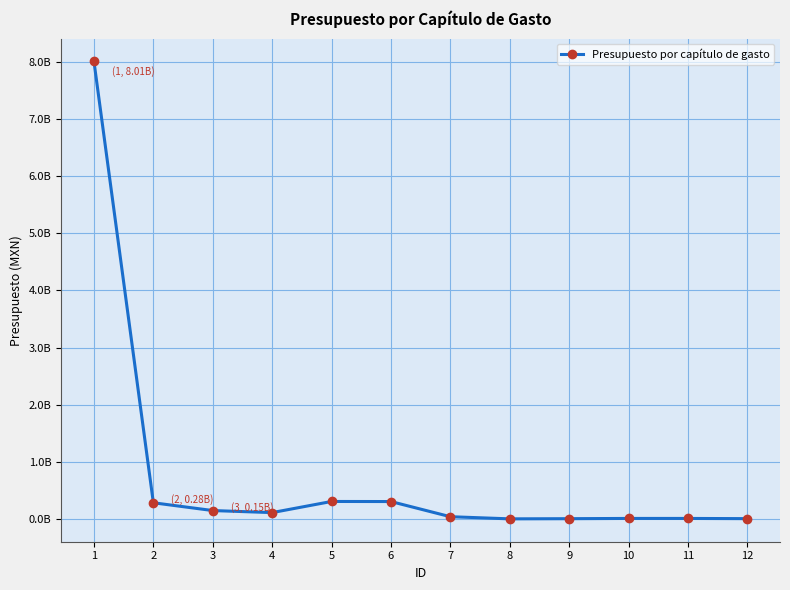

Rank the categories by value from highest to lowest.

1, 5, 6, 2, 3, 4, 7, 10, 11, 12, 9, 8